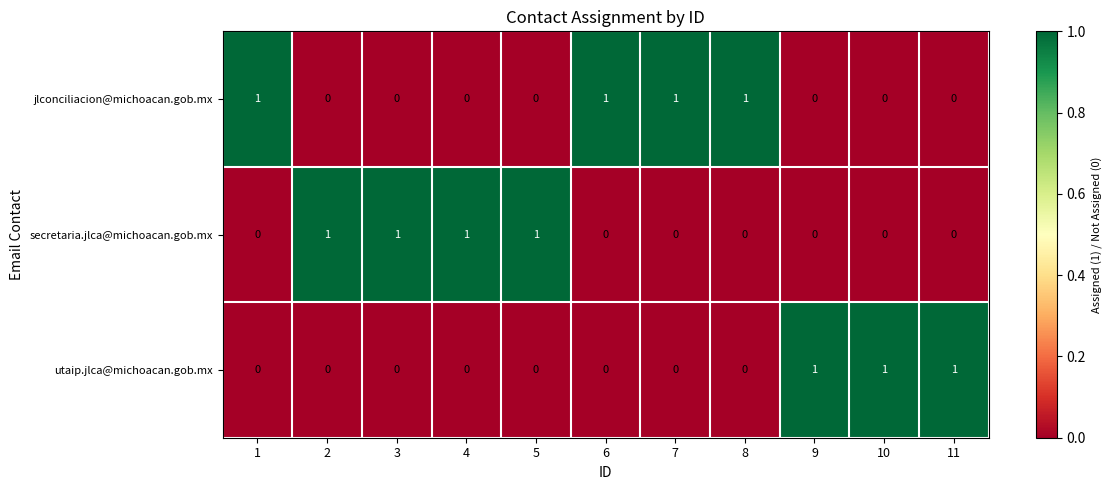

The value of secretaria.jlca@michoacan.gob.mx at 9 is -1. True or false?

False